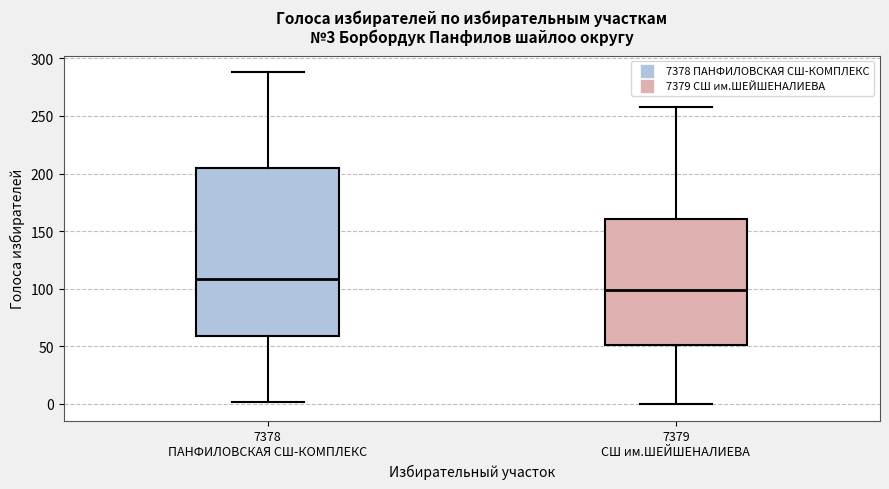

Which box is the tallest, from its lower edge to its upper edge?

7378 ПАНФИЛОВСКАЯ СШ-КОМПЛЕКС